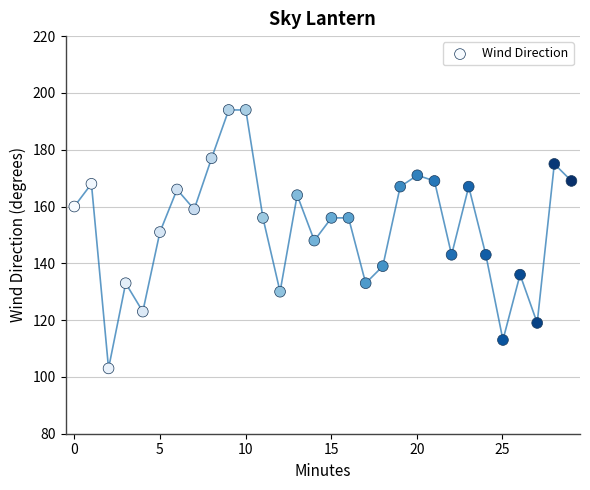

How many points are shown in the scatter plot?

30